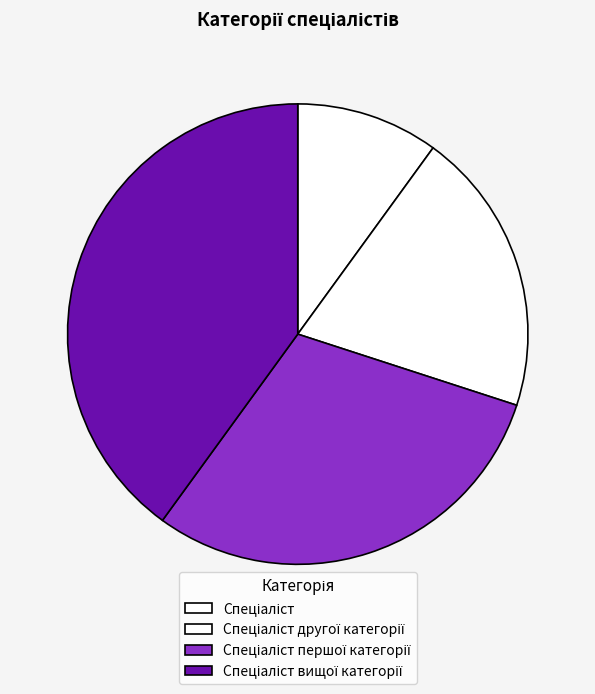

Does Спеціаліст другої категорії represent more than half of the total?

No